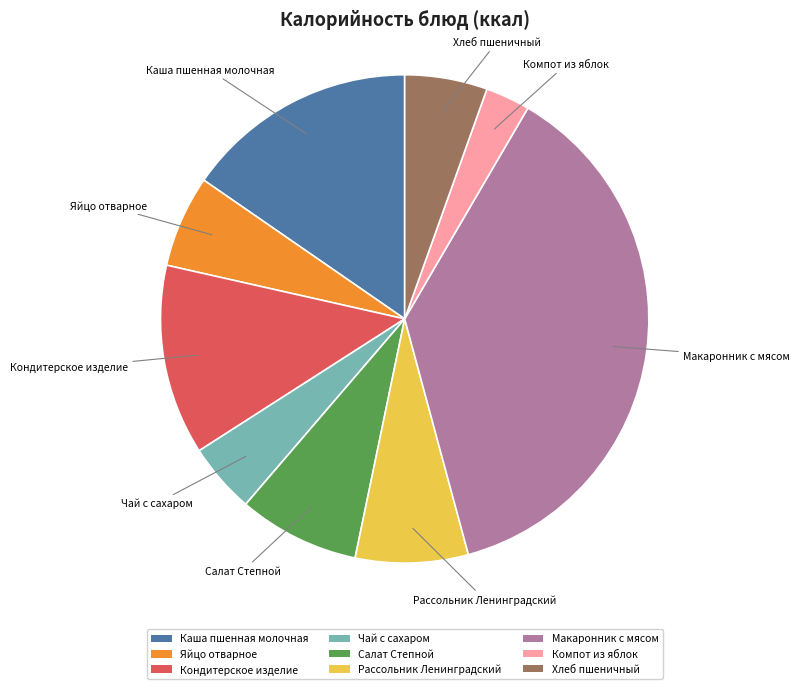

Does Салат Степной represent more than half of the total?

No